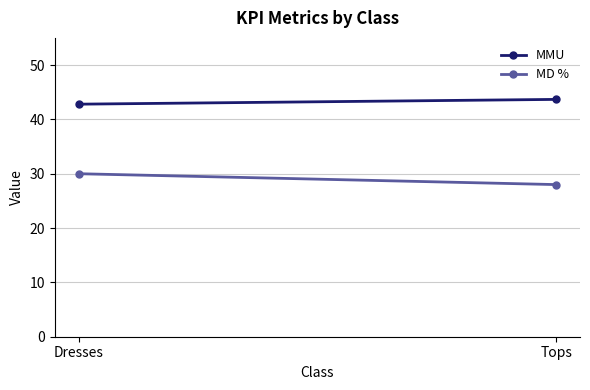

At which label does MD % reach its minimum?

Tops